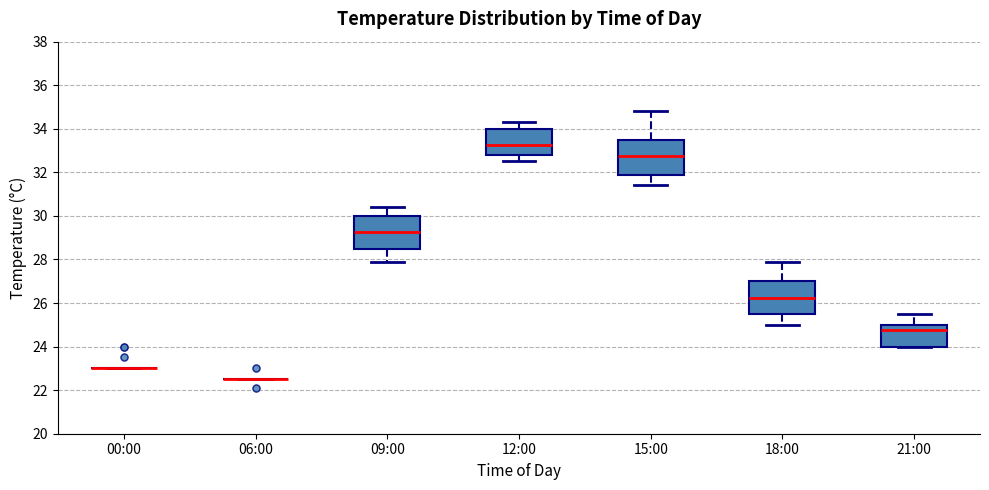

Reading left to right, read every box against the y-axis: the position of its median line, the range the box covers, and the ends of its whiskers. The values are not printed on the chart, so give them approximately, as read against the axis.

00:00: box collapsed to a line at 23.0, whiskers 23.0 to 23.0
06:00: box collapsed to a line at 22.6, whiskers 22.6 to 22.6
09:00: median 29.2, box 28.6 to 30.0, whiskers 28.0 to 30.4
12:00: median 33.2, box 32.8 to 34.0, whiskers 32.6 to 34.4
15:00: median 32.8, box 32.0 to 33.6, whiskers 31.4 to 34.8
18:00: median 26.2, box 25.6 to 27.0, whiskers 25.0 to 28.0
21:00: median 24.8, box 24.0 to 25.0, whiskers 24.0 to 25.6